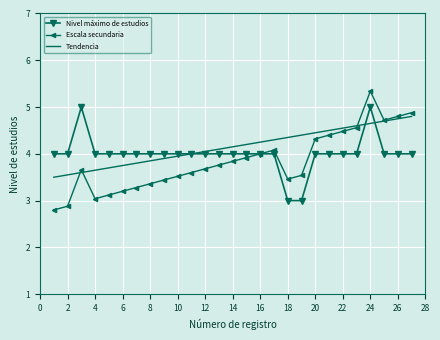

Which series has the widest spread of values?

Escala secundaria